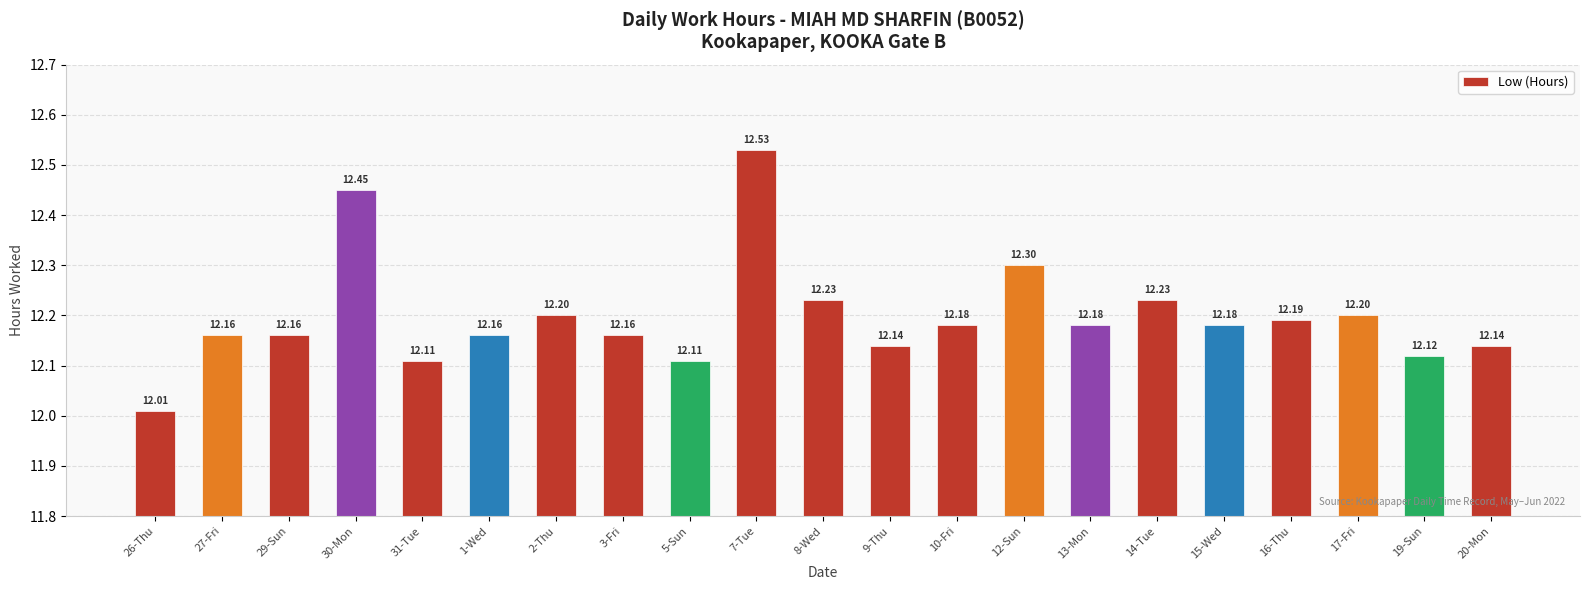

What is the value of the 6th bar from the left?

12.2